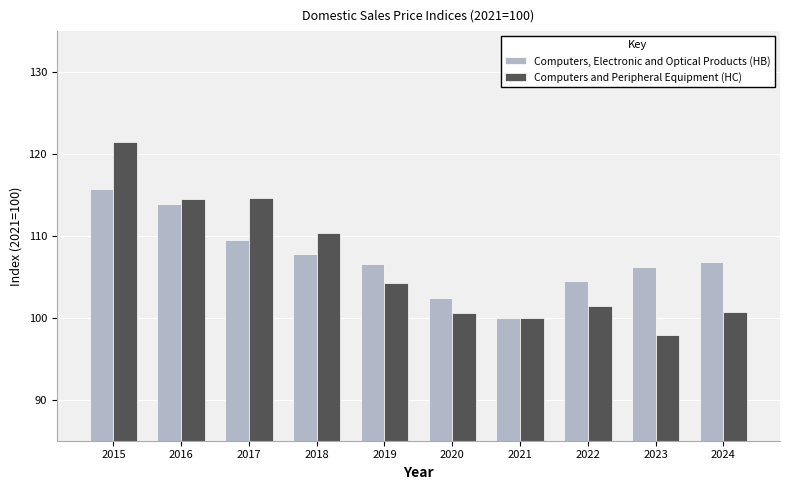

Which series has the largest total across all categories?

Computers, Electronic and Optical Products (HB)